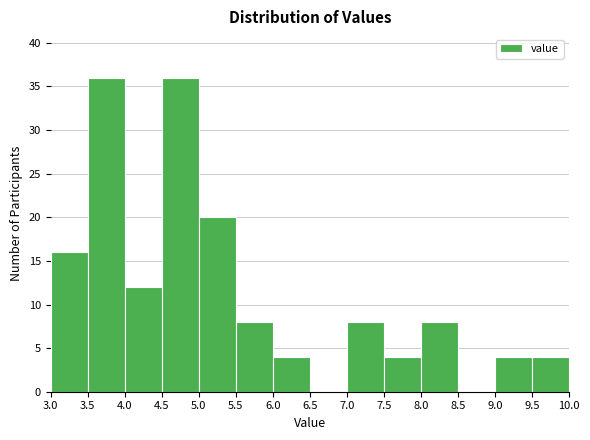

Reading left to right, list every bar in this chart as the range it spans on the x-axis followed by its height. The values are not printed on the chart, so give them approximately, as read against the axis.

3.0 to 3.5: 16
3.5 to 4.0: 36
4.0 to 4.5: 12
4.5 to 5.0: 36
5.0 to 5.5: 20
5.5 to 6.0: 8
6.0 to 6.5: 4
6.5 to 7.0: 0
7.0 to 7.5: 8
7.5 to 8.0: 4
8.0 to 8.5: 8
8.5 to 9.0: 0
9.0 to 9.5: 4
9.5 to 10.0: 4